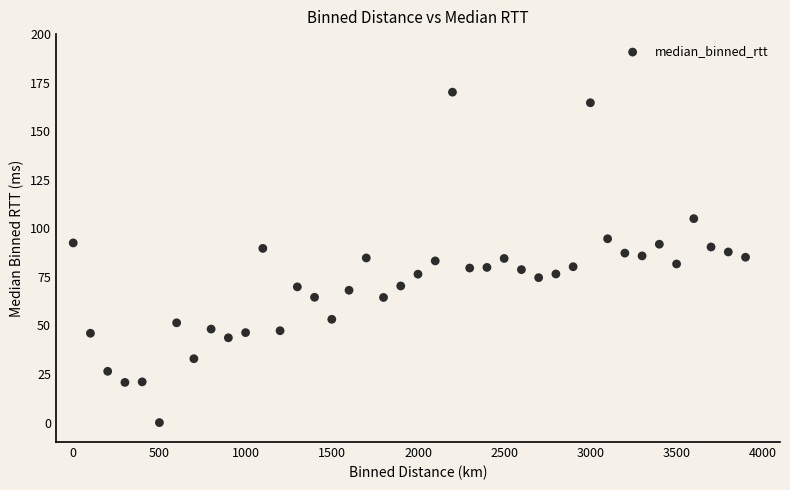

What is the range of X values (max minus min)?

3900.0